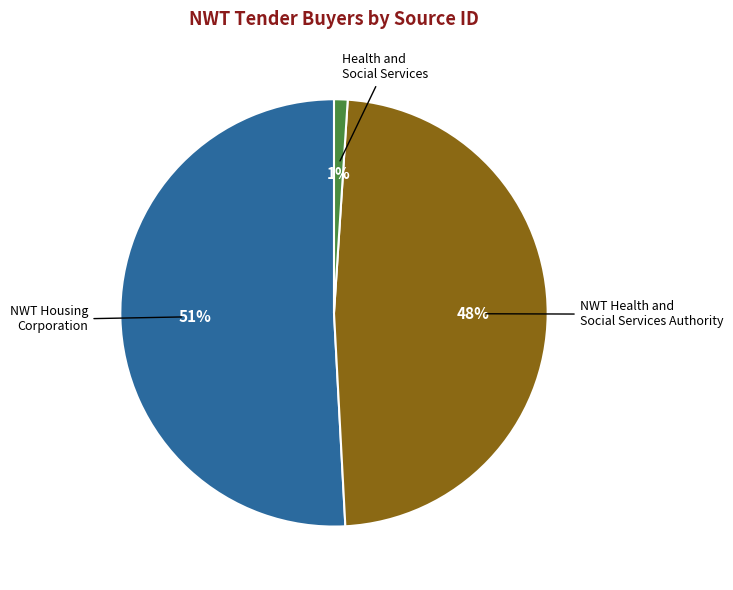

Is there any slice that represents more than half of the pie?

Yes